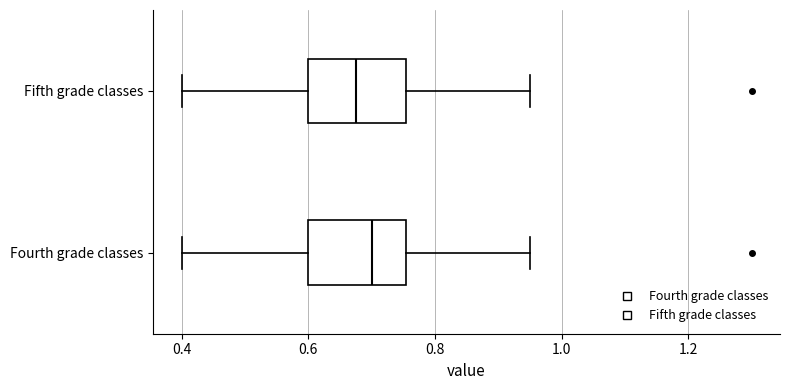

Reading bottom to top, transcribe this box plot: for each box, give where its median line is, the range the box spans, and where its two whiskers end, as read against the x-axis. The values are not printed on the chart, so give them approximately, as read against the axis.

Fourth grade classes: median 0.70, box 0.60 to 0.76, whiskers 0.40 to 0.96
Fifth grade classes: median 0.68, box 0.60 to 0.76, whiskers 0.40 to 0.96